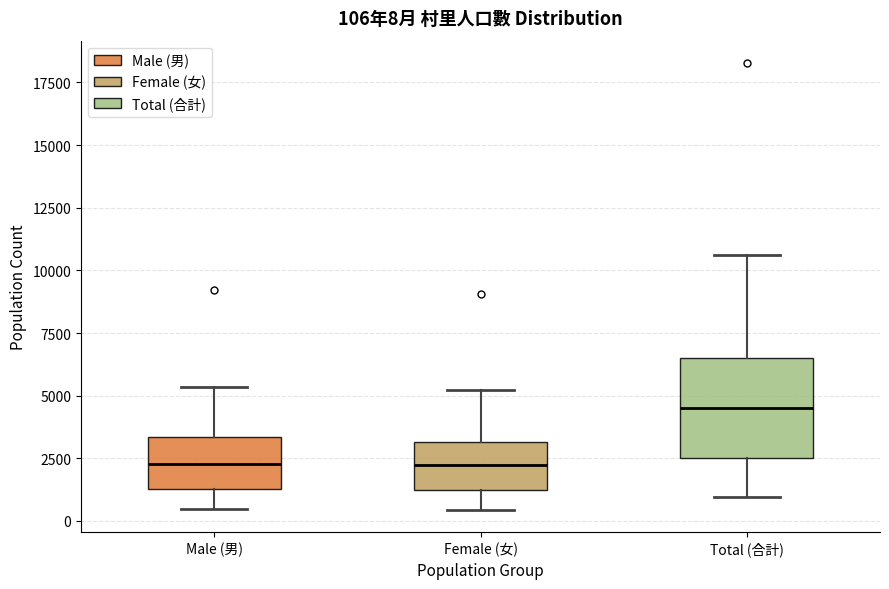

Which box is the tallest, from its lower edge to its upper edge?

Total (合計)